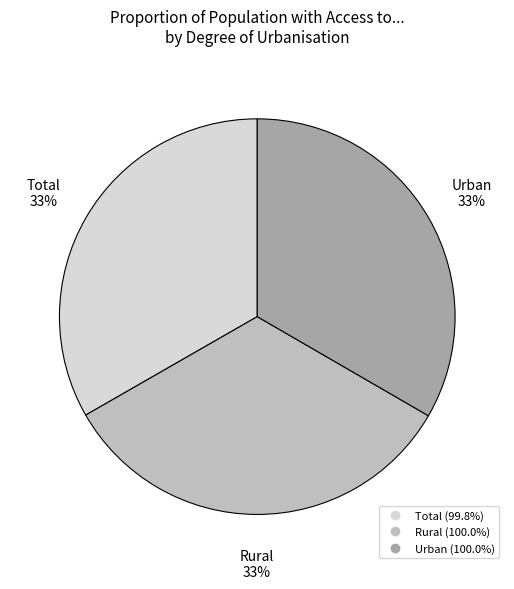

To the nearest percent, what is the average slice percentage?

33%